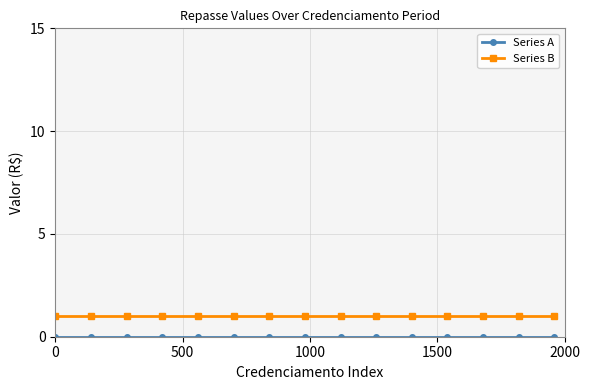

Which series has the largest total across all categories?

Series B